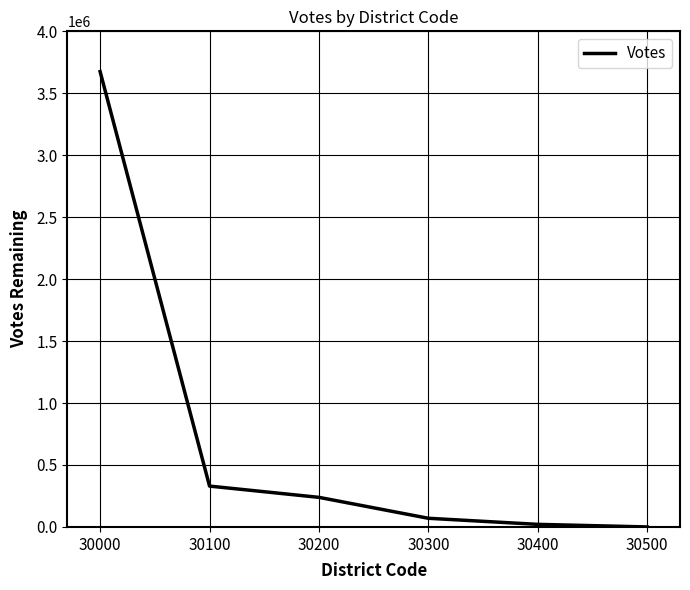

Reading left to right, list all the values displayed in this chart.

30000=3674784	30100=329698	30200=238848	30300=69945	30400=20851	30500=118